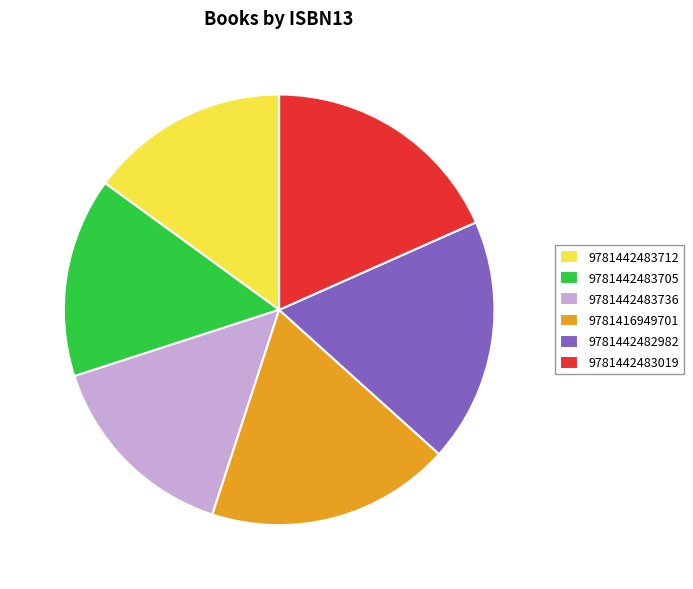

Does 9781442483736 account for over 50% of the chart?

No